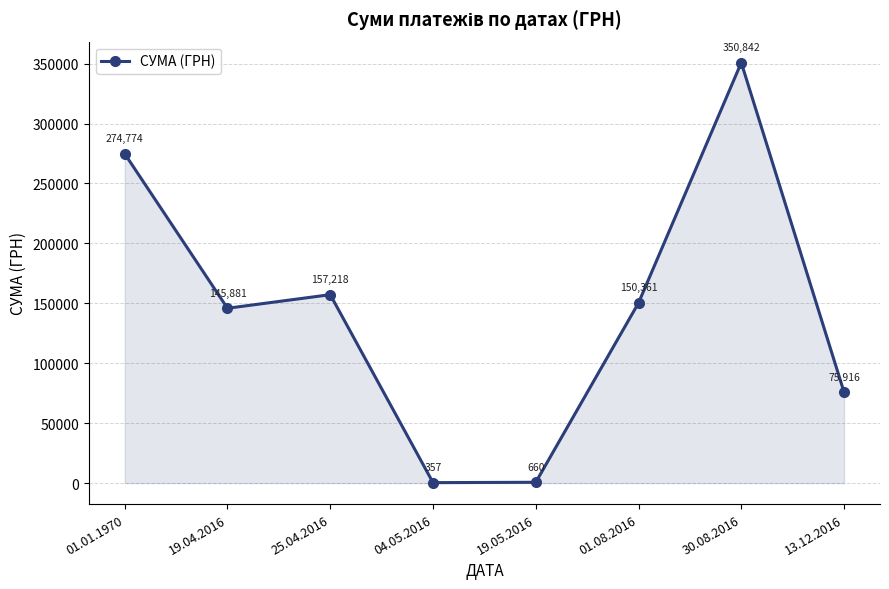

What is the difference between the values at 19.05.2016 and 30.08.2016?

350182.2